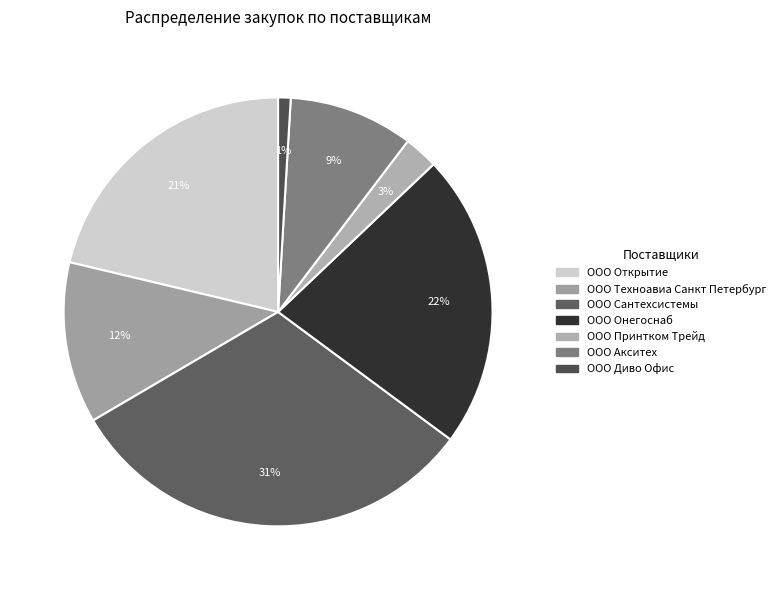

Rank the categories by value from lowest to highest.

ООО Диво Офис, ООО Принтком Трейд, ООО Акситех, ООО Техноавиа Санкт Петербург, ООО Открытие, ООО Онегоснаб, ООО Сантехсистемы